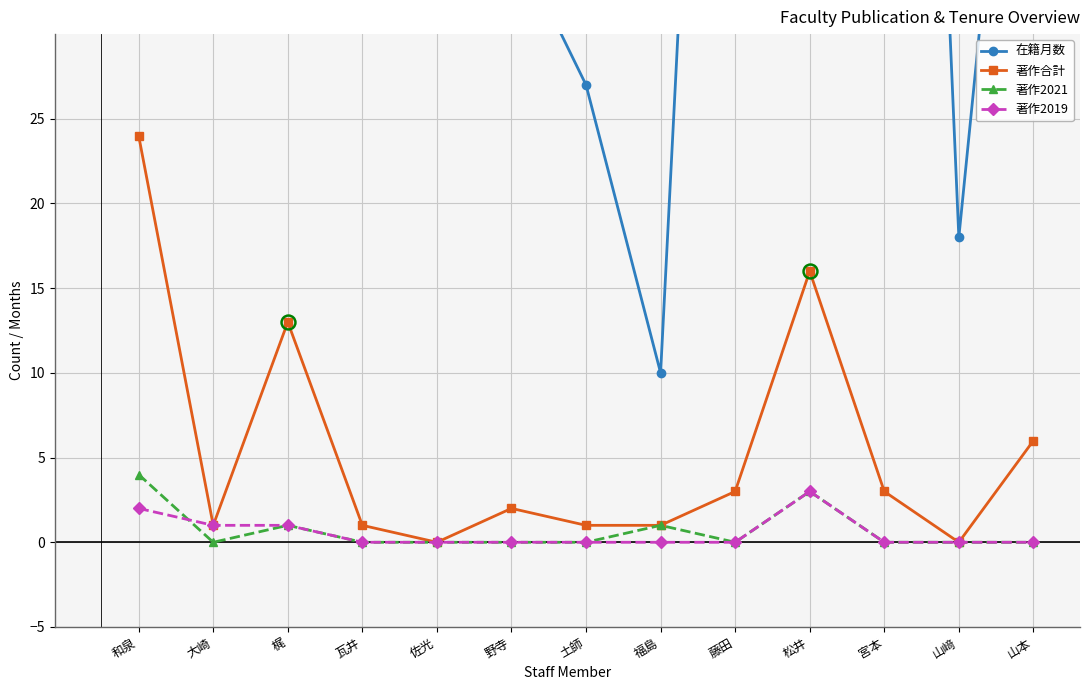

Which series changed the most between 藤田 and 山﨑?

在籍月数